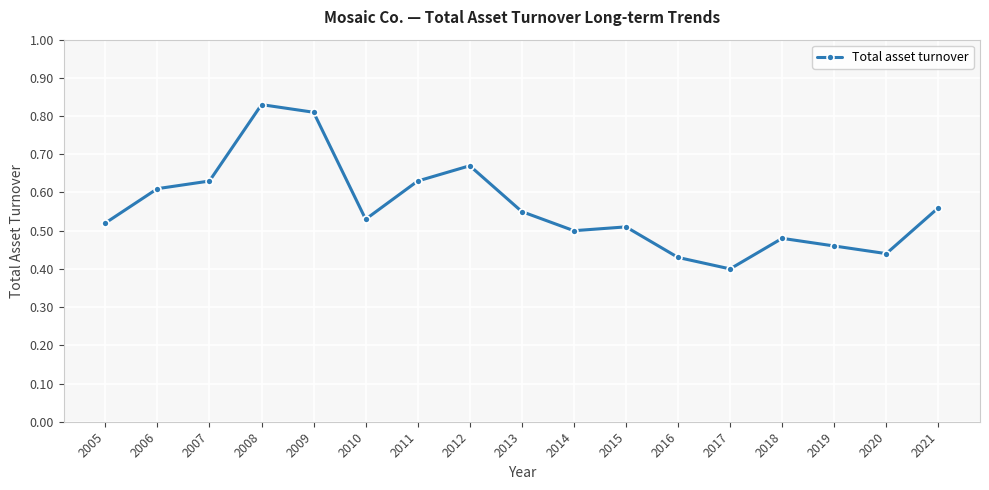

How many interior local peaks (higher than both neighbors) does the data have?

4